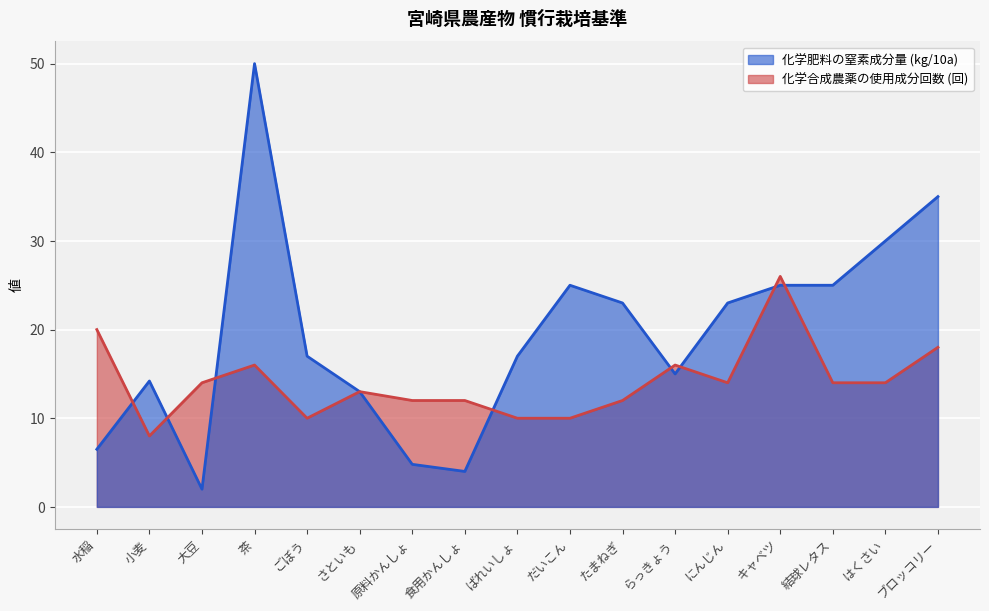

Which series ends up on top after the final intersection of 化学合成農薬の使用成分回数 and 化学肥料の窒素成分量?

化学肥料の窒素成分量